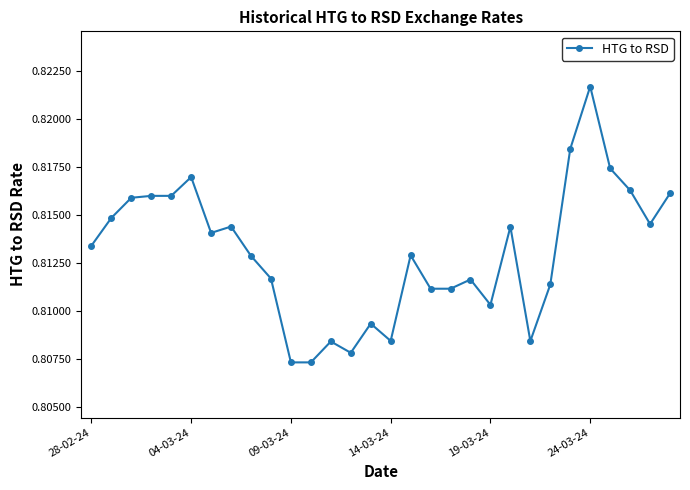

Count the values in the range 0 to 1.

30